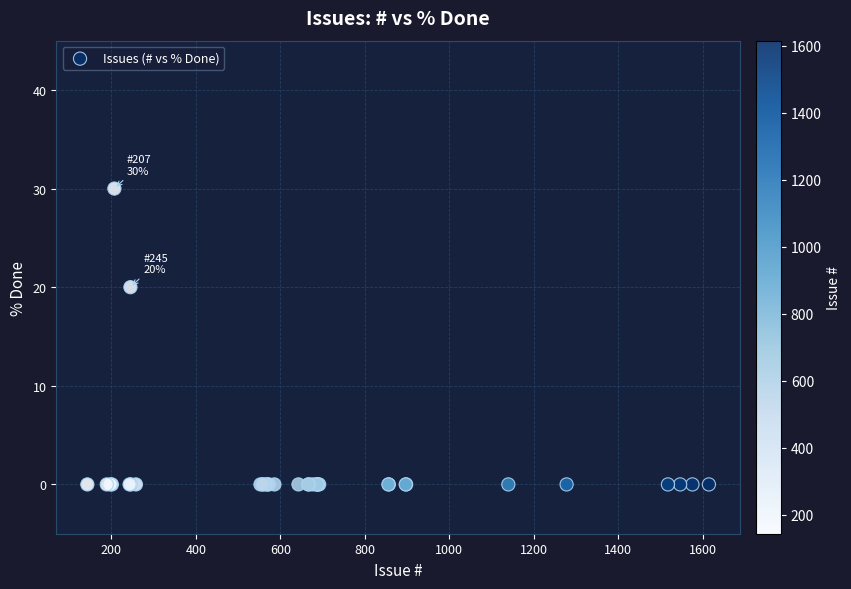

What Y value in the scatter plot is closest to 15?

20